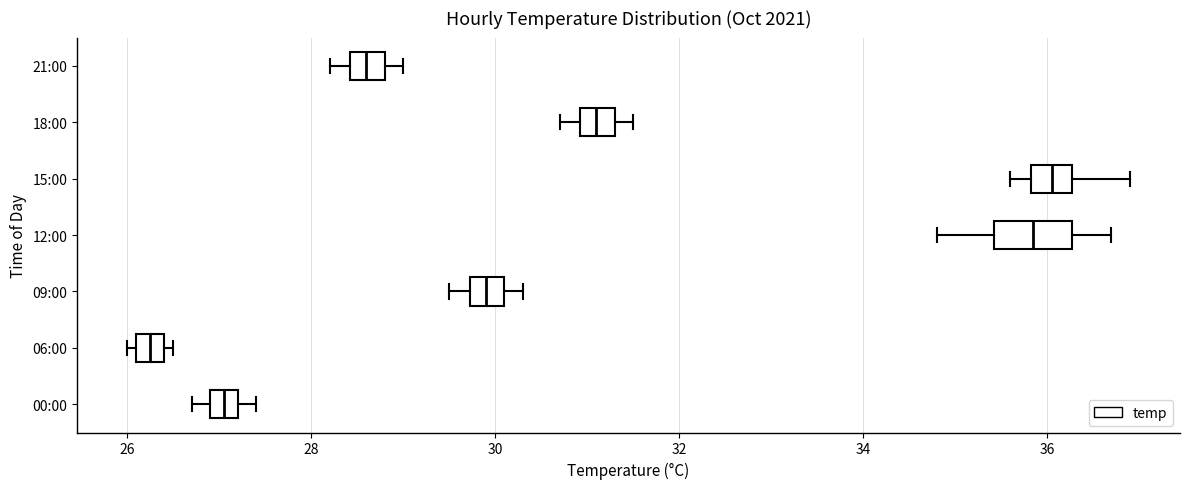

Which box is the widest, from its left edge to its right edge?

12:00